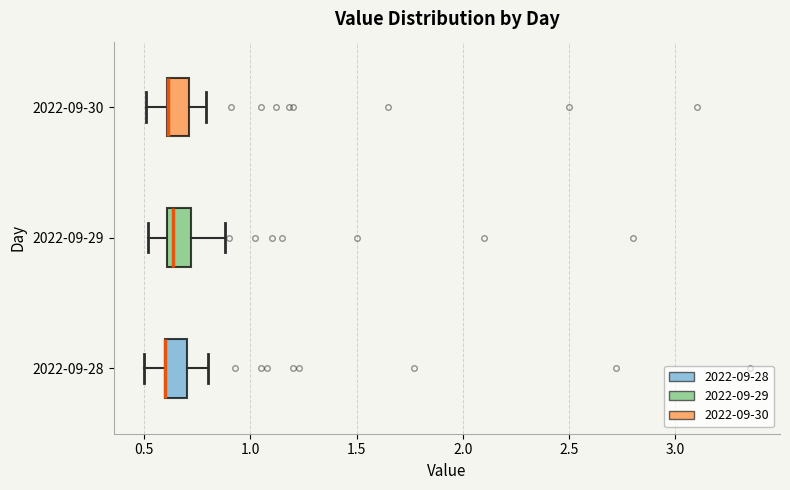

Reading bottom to top, transcribe this box plot: for each box, give where its median line is, the range the box spans, and where its two whiskers end, as read against the x-axis. The values are not printed on the chart, so give them approximately, as read against the axis.

2022-09-28: median 0.60 (drawn on the box's left edge), box 0.60 to 0.70, whiskers 0.50 to 0.80
2022-09-29: median 0.65, box 0.60 to 0.70, whiskers 0.50 to 0.90
2022-09-30: median 0.60 (drawn on the box's left edge), box 0.60 to 0.70, whiskers 0.50 to 0.80